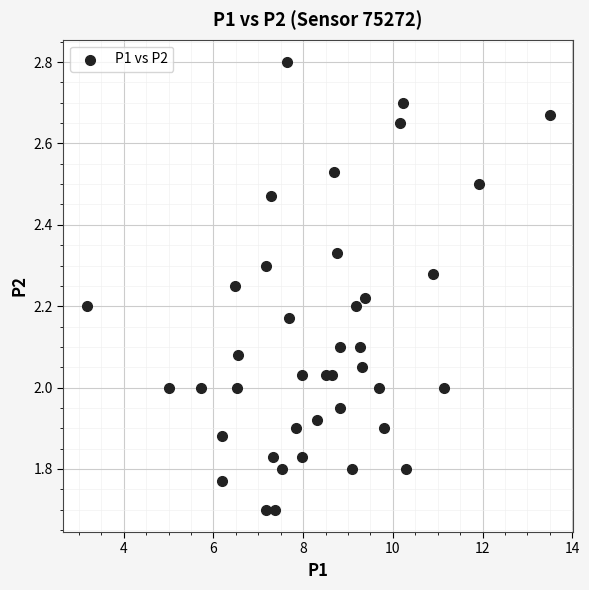

What is the range of Y values (max minus min)?

1.1